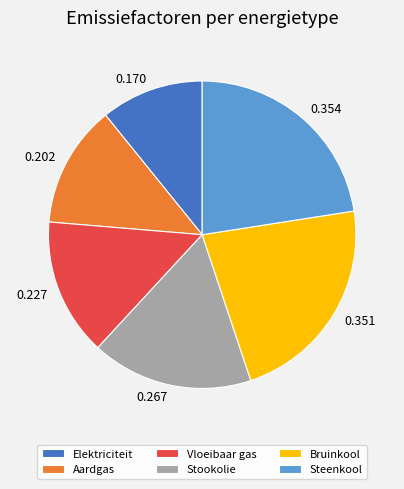

Is Steenkool the majority of the pie?

No